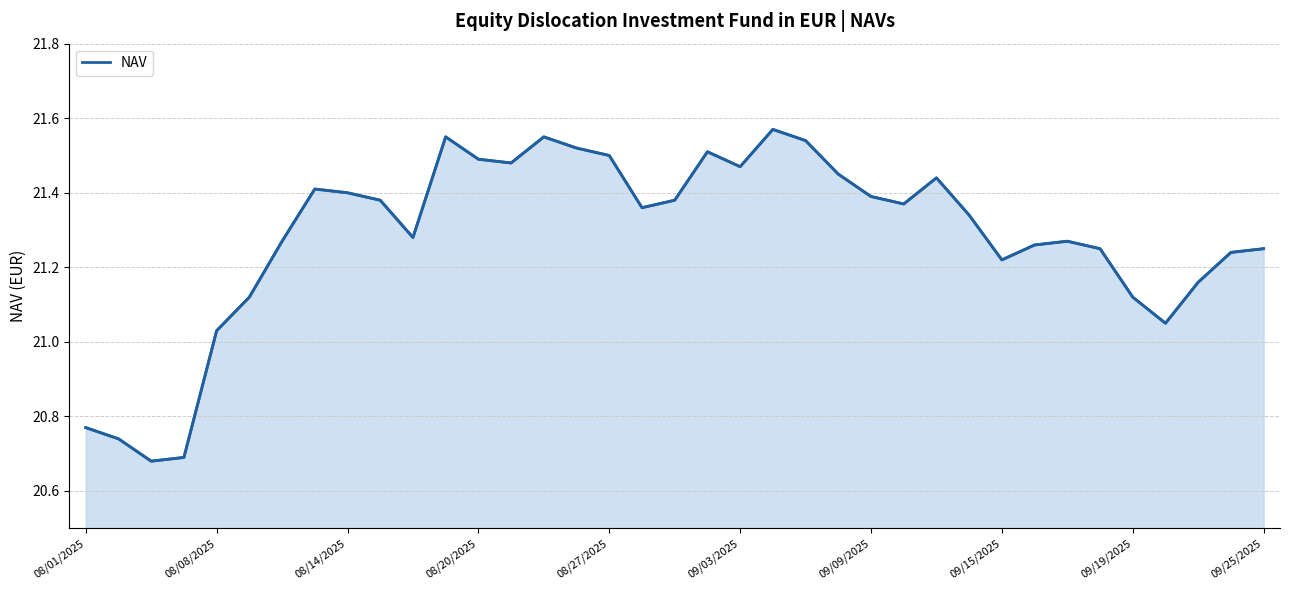

How many lines are shown in the chart?

1